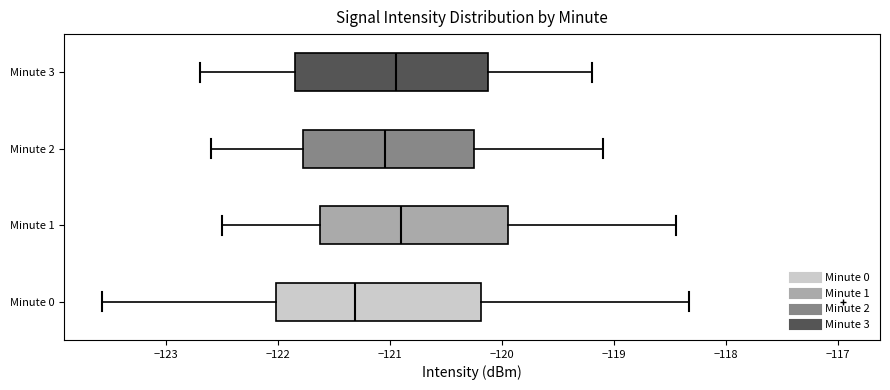

Reading bottom to top, read every box against the x-axis: the position of its median line, the range the box covers, and the ends of its whiskers. The values are not printed on the chart, so give them approximately, as read against the axis.

Minute 0: median -121.3, box -122.0 to -120.2, whiskers -123.6 to -118.3
Minute 1: median -120.9, box -121.6 to -119.9, whiskers -122.5 to -118.4
Minute 2: median -121.0, box -121.8 to -120.2, whiskers -122.6 to -119.1
Minute 3: median -120.9, box -121.8 to -120.1, whiskers -122.7 to -119.2